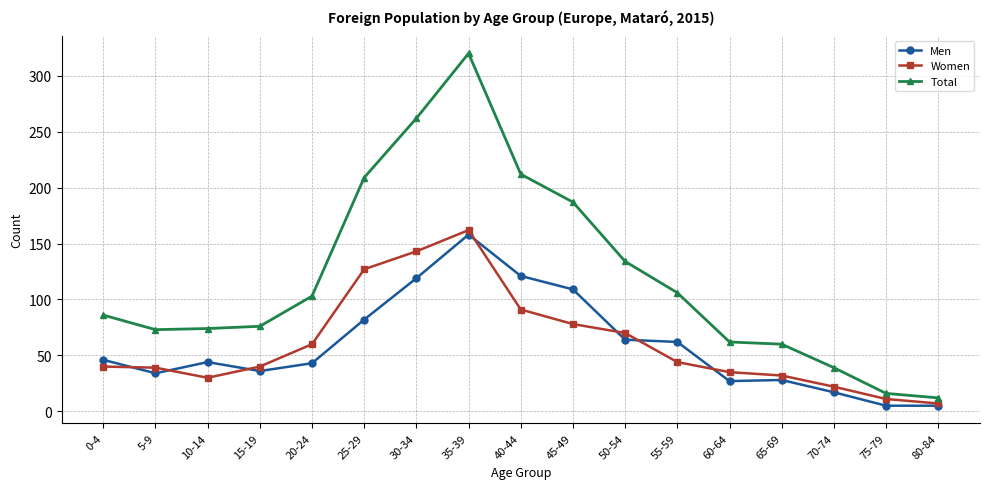

True or false: Women and Total cross at least once.

False